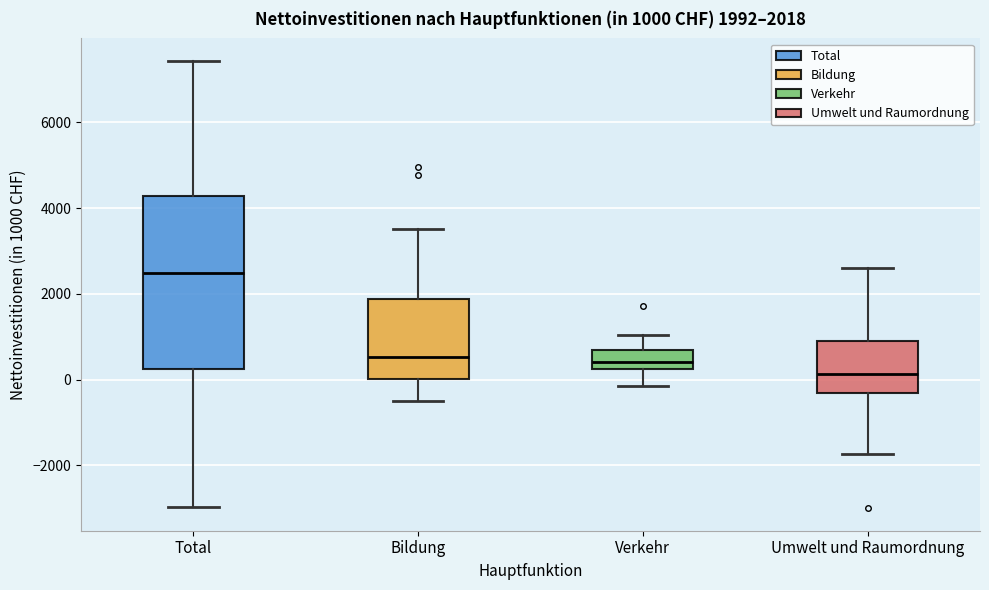

Which box is the tallest, from its lower edge to its upper edge?

Total